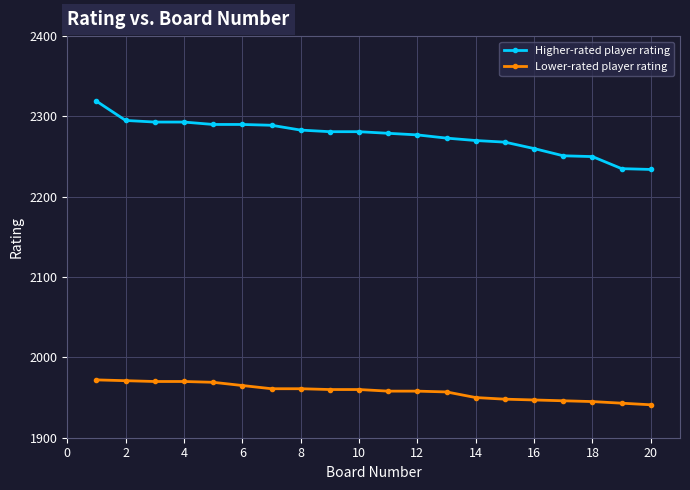

List the series in order of their peak value, highest first.

Higher-rated player rating, Lower-rated player rating